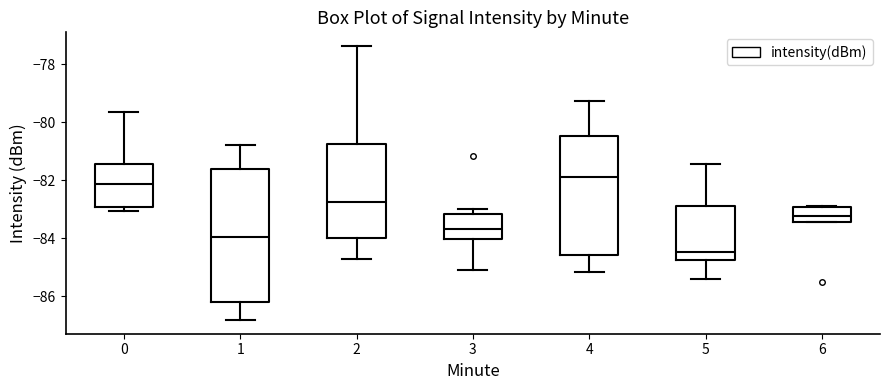

Reading left to right, transcribe this box plot: for each box, give where its median line is, the range the box spans, and where its two whiskers end, as read against the y-axis. The values are not printed on the chart, so give them approximately, as read against the axis.

0: median -82.2, box -83.0 to -81.4, whiskers -83.0 (just below the box's lower edge) to -79.6
1: median -84.0, box -86.2 to -81.6, whiskers -86.8 to -80.8
2: median -82.8, box -84.0 to -80.8, whiskers -84.8 to -77.4
3: median -83.6, box -84.0 to -83.2, whiskers -85.0 to -83.0
4: median -82.0, box -84.6 to -80.4, whiskers -85.2 to -79.2
5: median -84.4, box -84.8 to -83.0, whiskers -85.4 to -81.4
6: median -83.2, box -83.4 to -83.0, whiskers -83.4 to -82.8